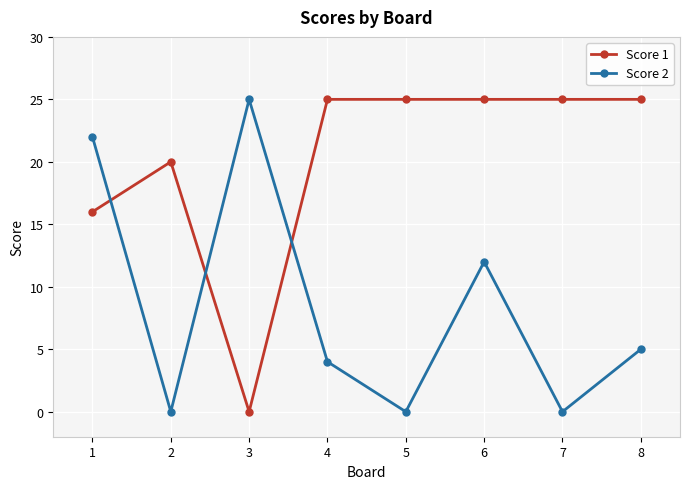

True or false: Score 2 and Score 1 intersect in this chart.

True